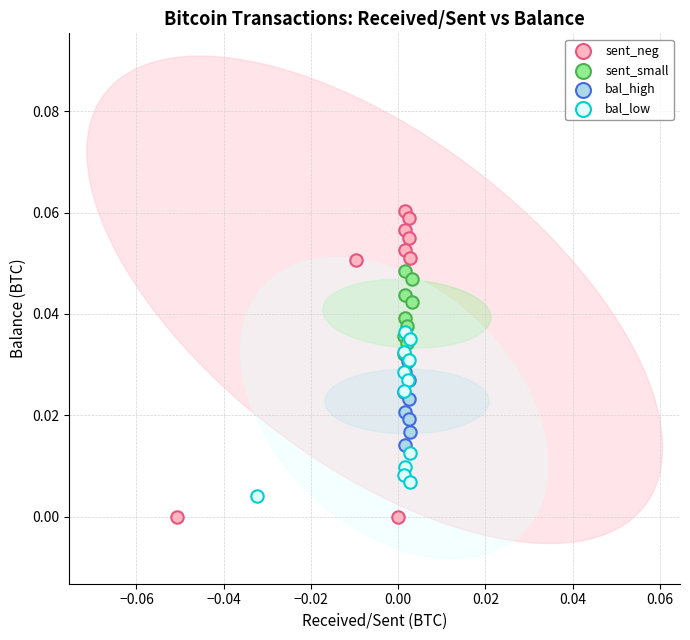

Which series contains the lowest Y value?

sent_neg